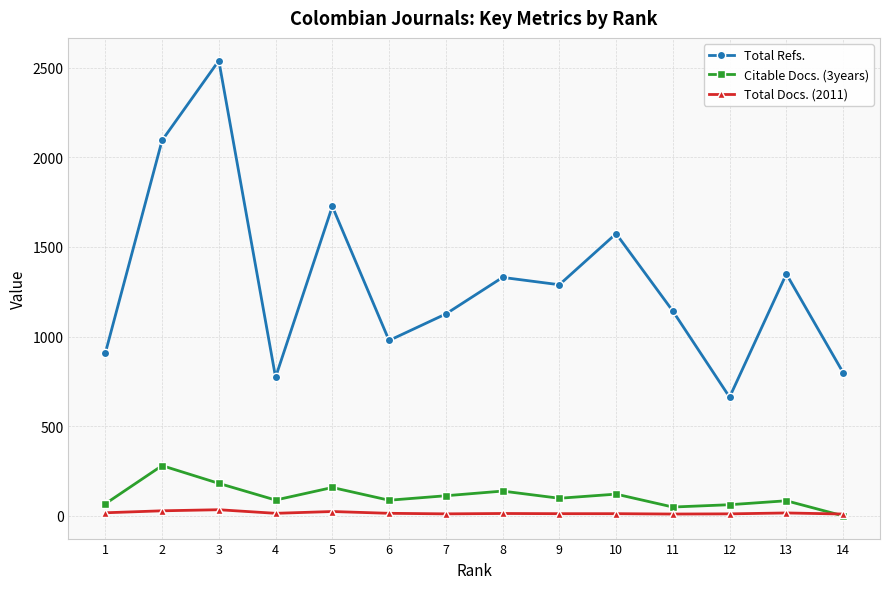

What is the difference between the highest and lowest values at 13?

1333